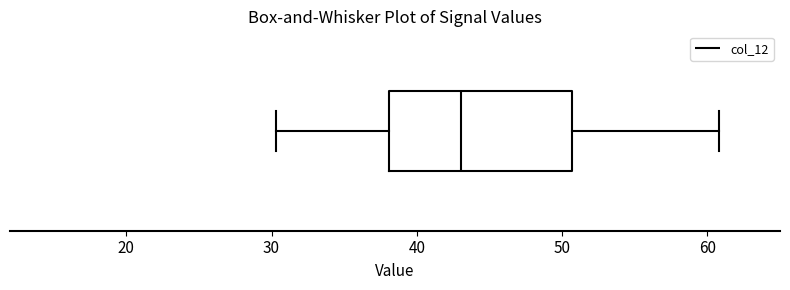

Transcribe this box plot: give where the median line is, the range the box spans, and where the two whiskers end, as read against the x-axis. The values are not printed on the chart, so give them approximately, as read against the axis.

median 43, box 38 to 51, whiskers 30 to 61